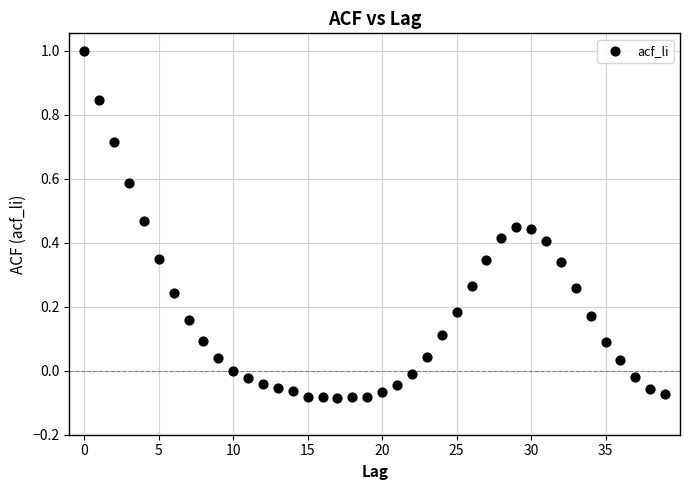

What is the range of Y values (max minus min)?

1.1